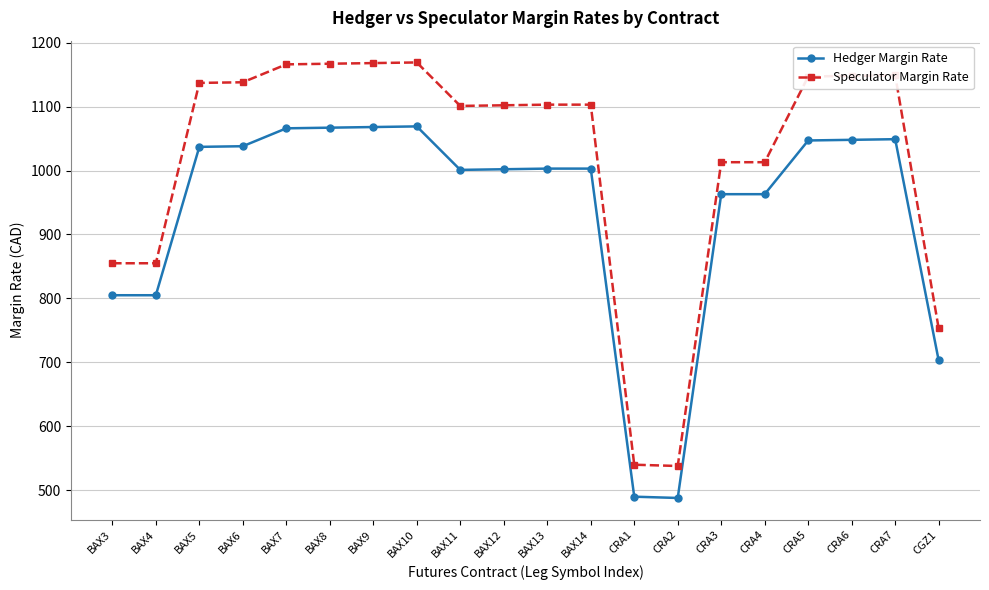

What is the difference between the highest and lowest values at BAX6?

100